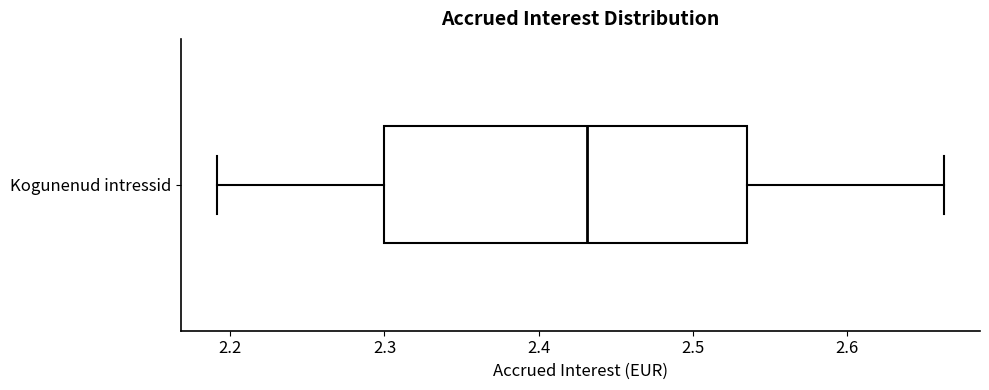

Read this box plot against the x-axis: the position of the median line, the range covered by the box, and the ends of both whiskers. The values are not printed on the chart, so give them approximately, as read against the axis.

median 2.43, box 2.30 to 2.54, whiskers 2.19 to 2.66